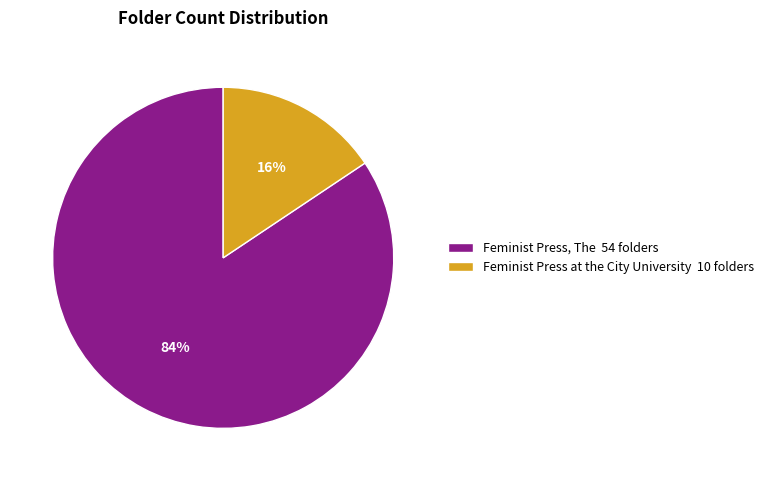

Combined, do Feminist Press at the City University 10 folders and Feminist Press, The 54 folders account for over 50%?

Yes